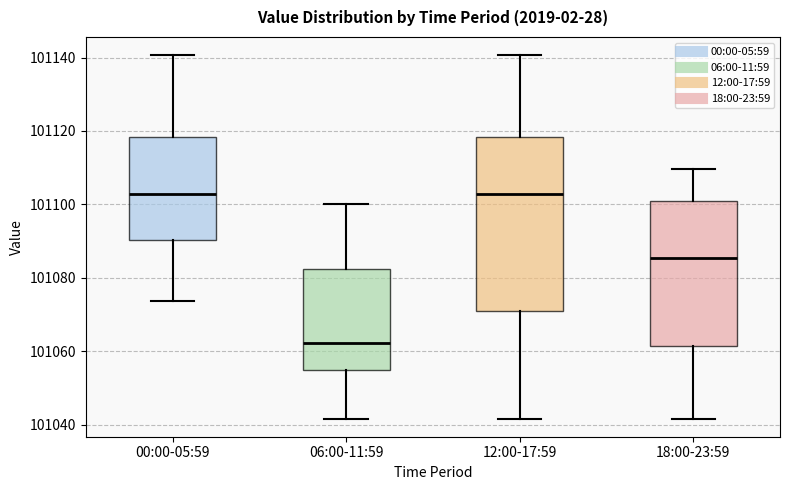

Where is the upper edge of the box for 12:00-17:59 on the y-axis? The values are not printed on the chart, so give them approximately, as read against the axis.

101118